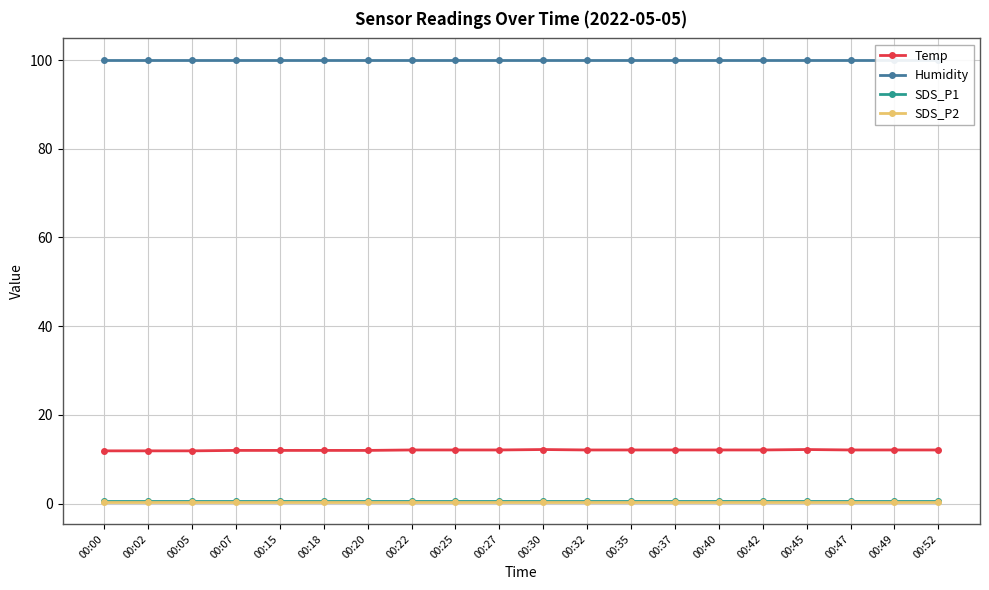

Between 00:25 and 00:22, which is larger?

00:25